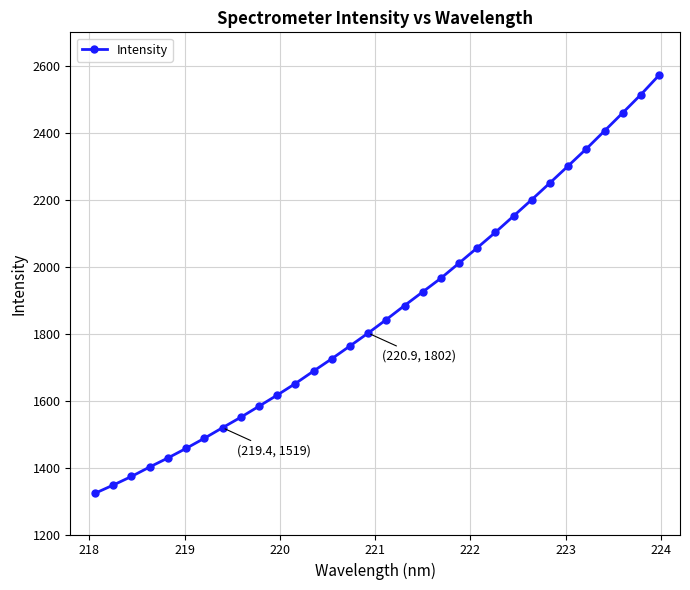

What is the difference between the maximum and minimum values?

1248.9